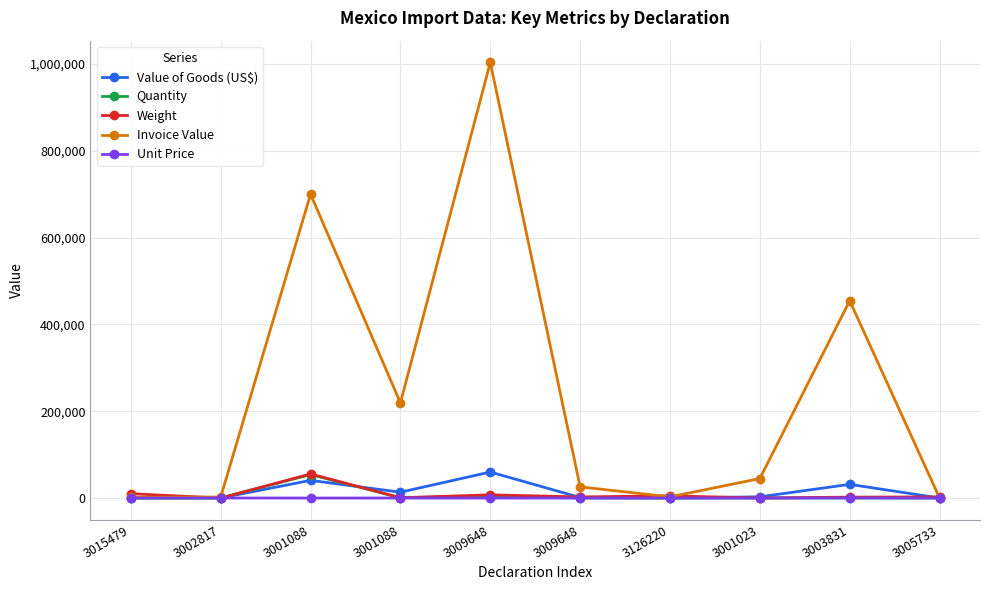

The Unit Price series shows 93.9 at 3003831. True or false?

True